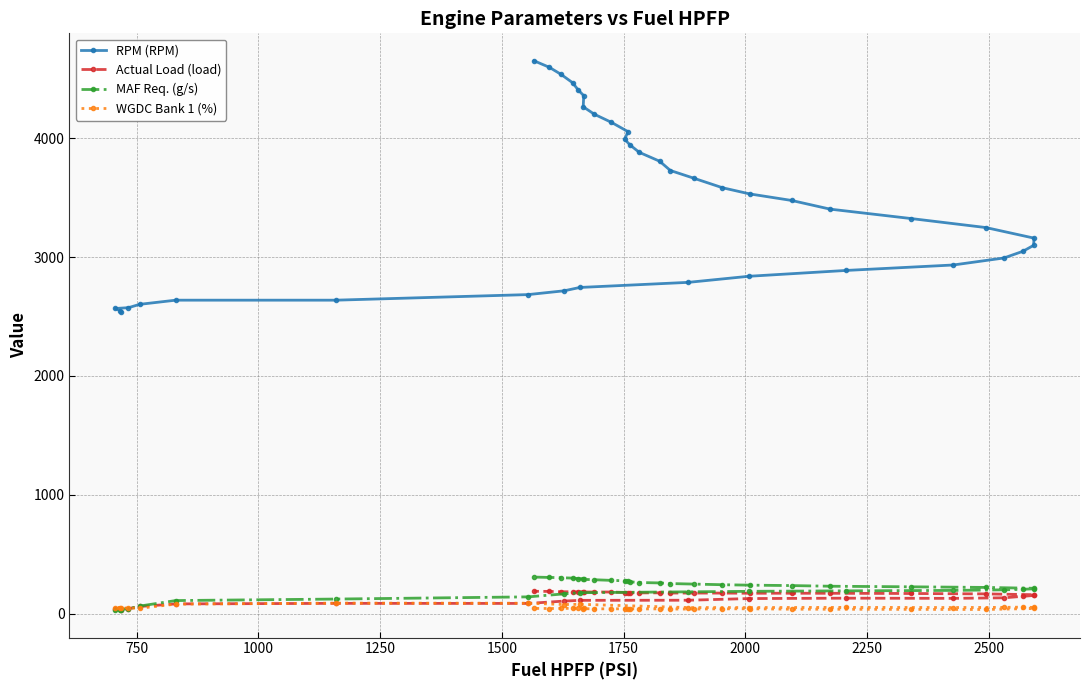

Which series has the largest total across all categories?

RPM (RPM)